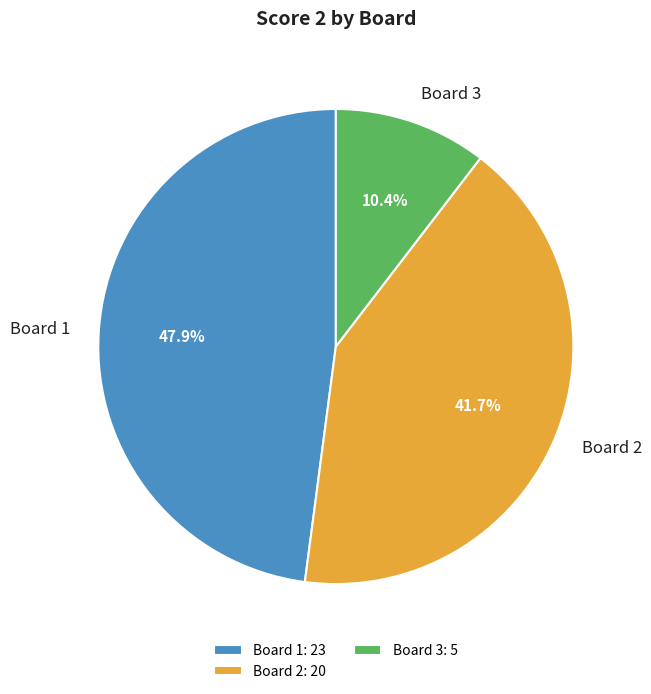

To the nearest percent, what is the difference between the largest and smallest slice percentages?

38%